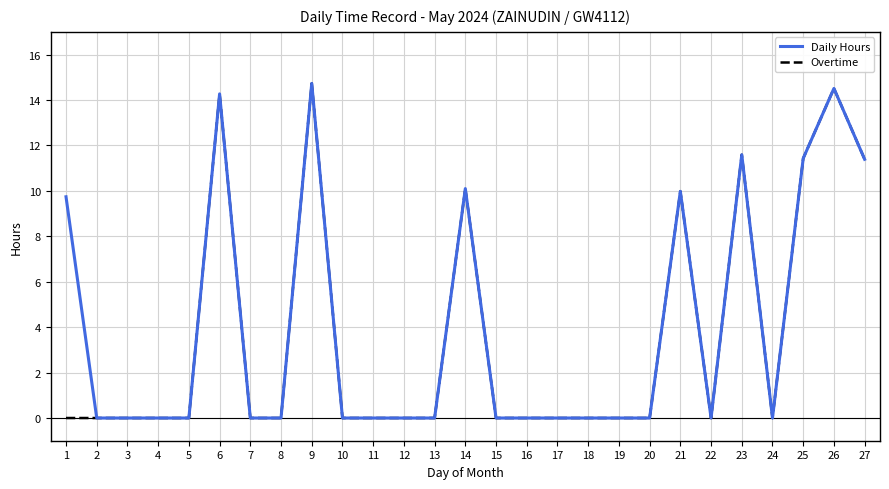

The value of Overtime at 9 is 4.4. True or false?

False